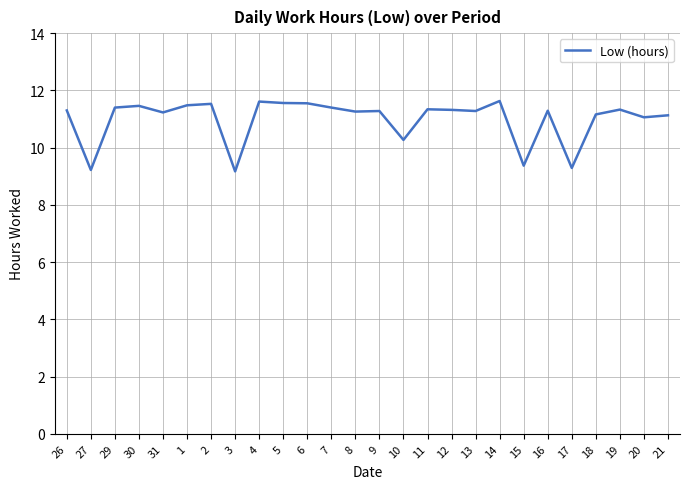

What is the sum of all values?

285.9